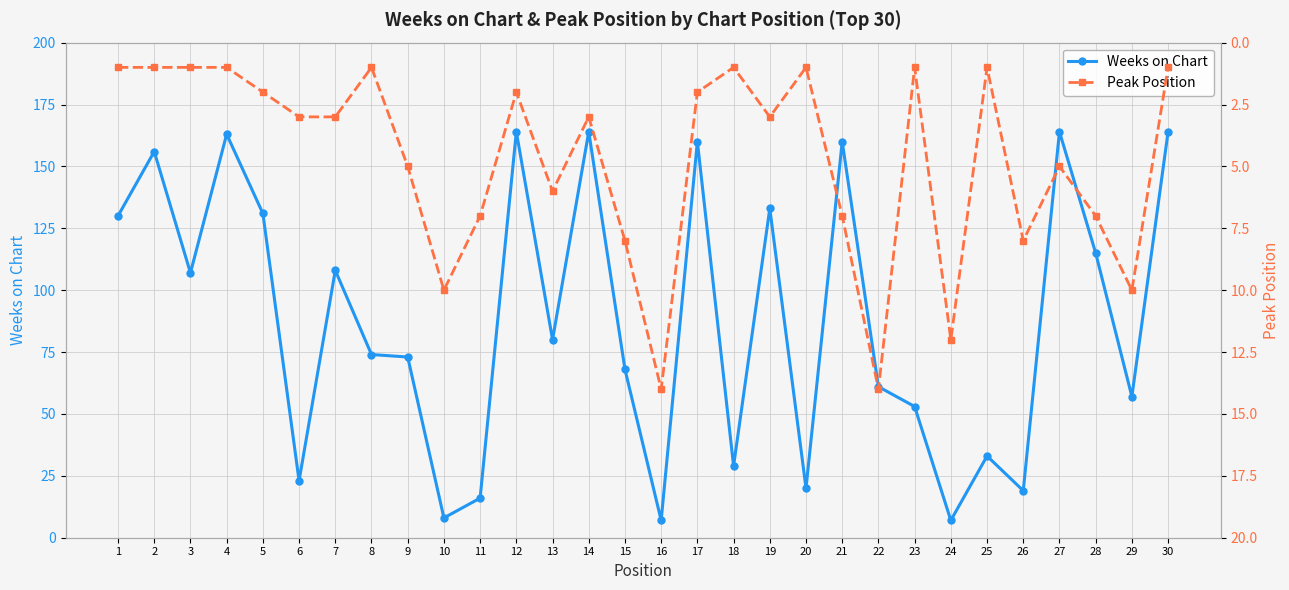

What is the sum of the Weeks on Chart values at 15 and 24?

75